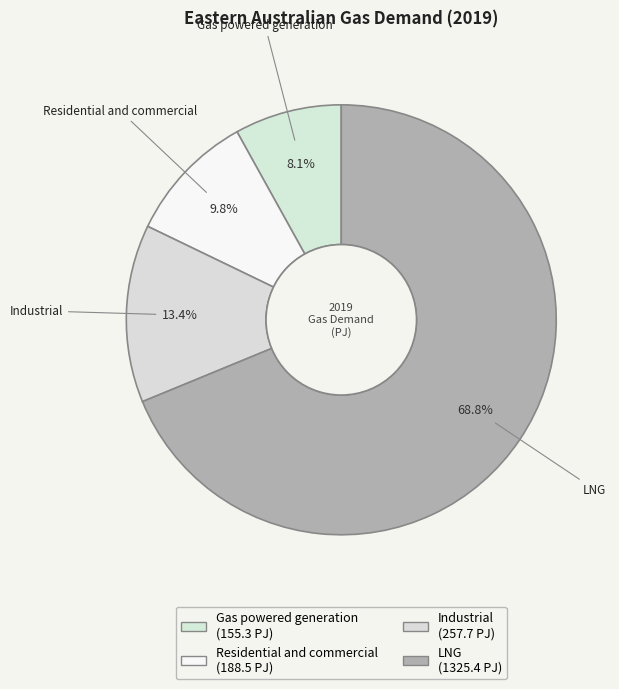

Is there any slice that represents more than half of the pie?

Yes